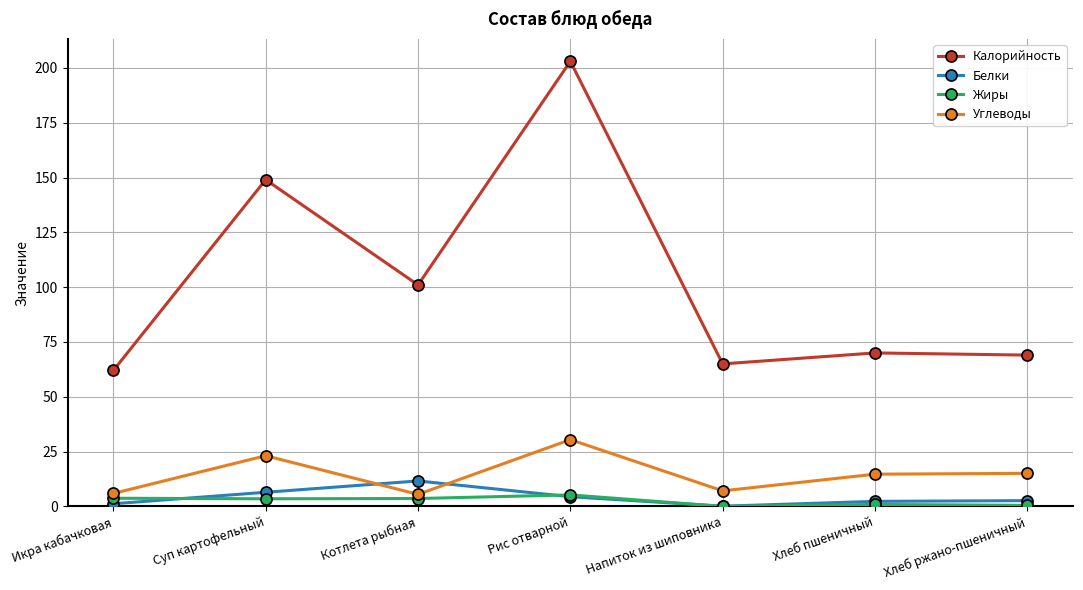

In Жиры, how many points are lower than both neighbors (excluding endpoints)?

2